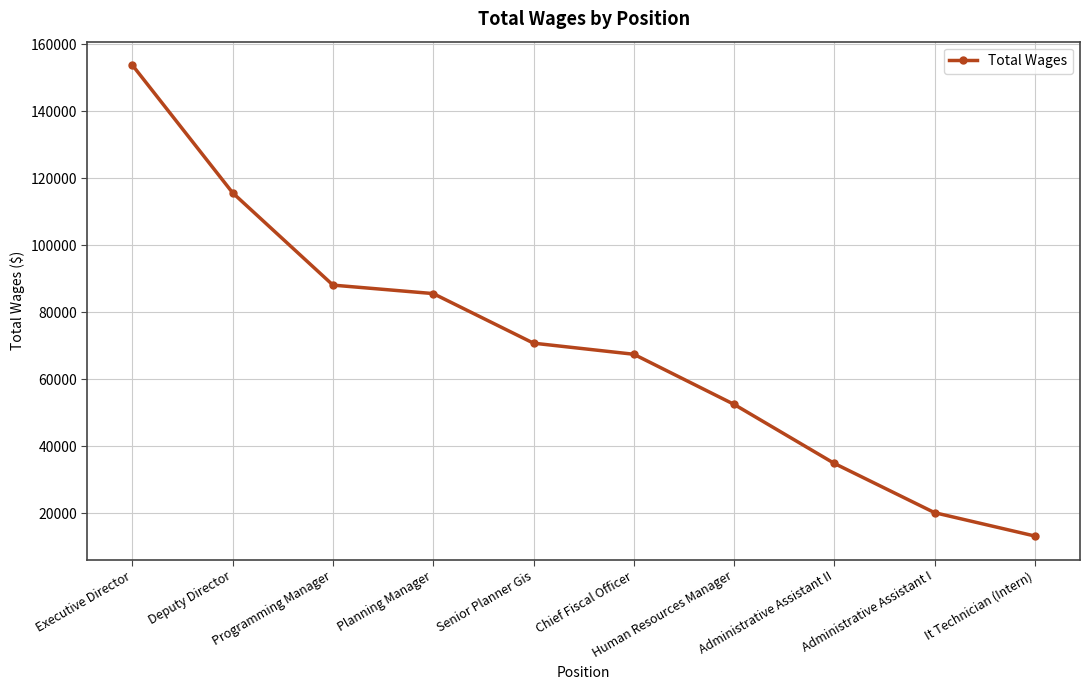

What value does the data have at Executive Director?

153694